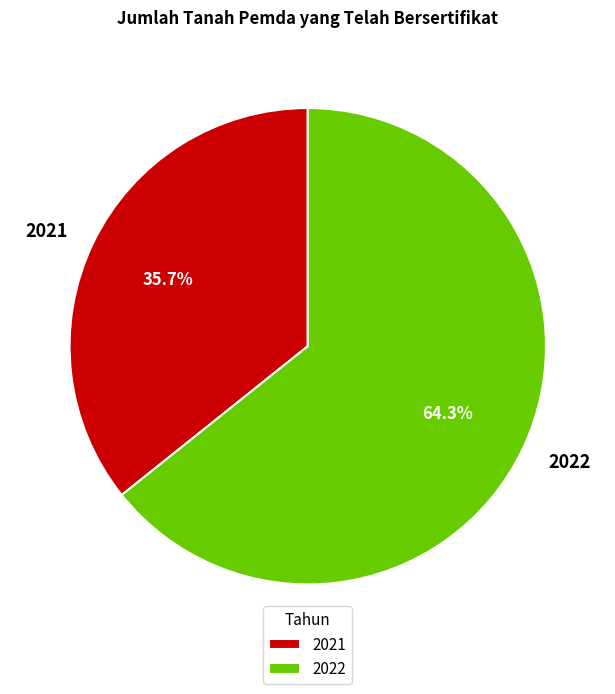

Approximately how many times larger is the value at 2021 compared to 2022?

0.6